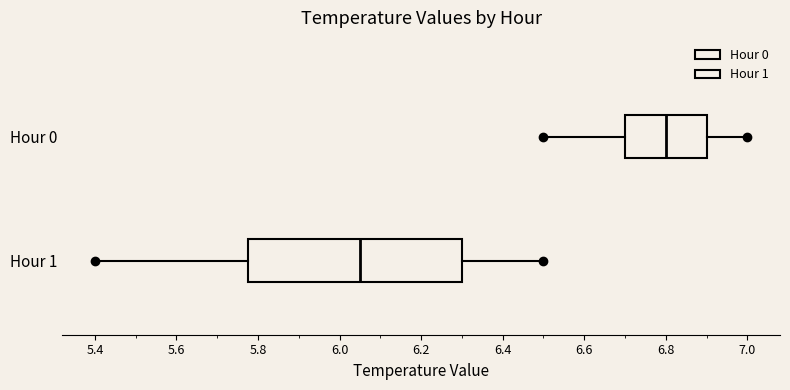

Which box is the widest, from its left edge to its right edge?

Hour 1